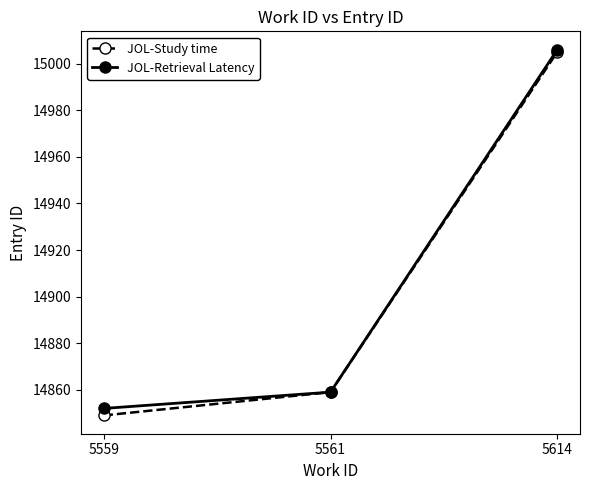

Rank the categories by JOL-Study time value from highest to lowest.

5614, 5561, 5559